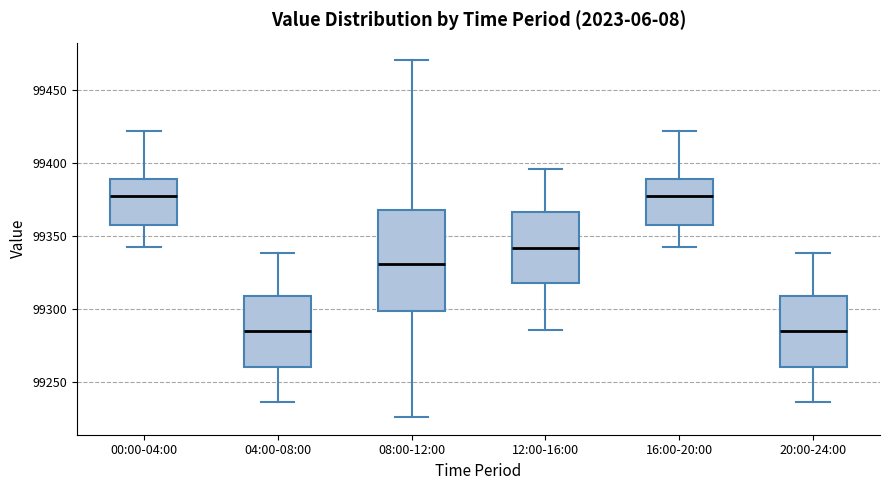

Which box is the tallest, from its lower edge to its upper edge?

08:00-12:00